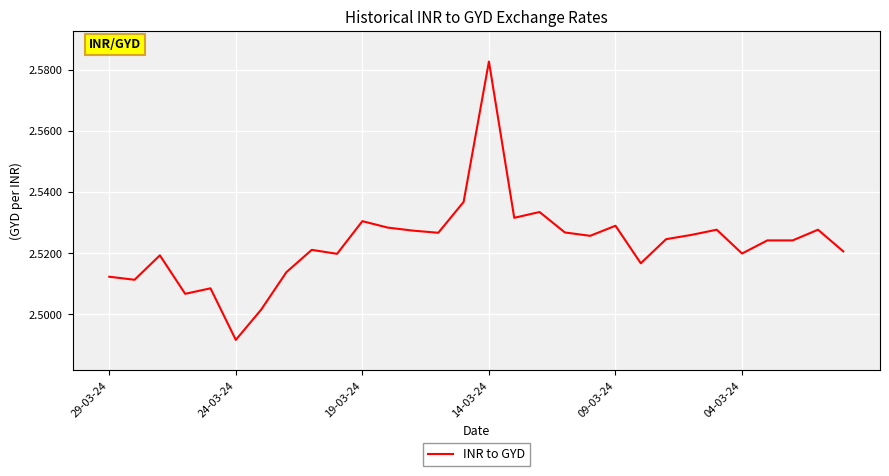

How many lines are shown in the chart?

1